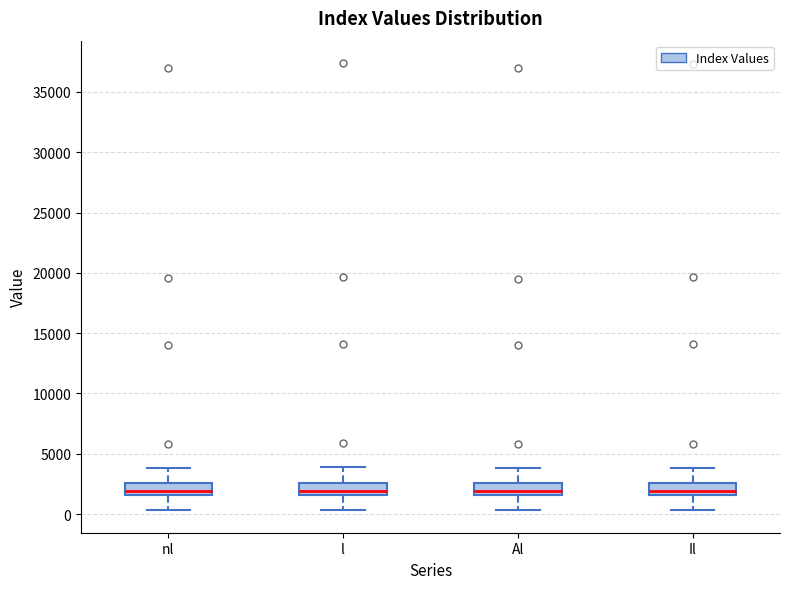

Reading left to right, transcribe this box plot: for each box, give where its median line is, the range the box spans, and where its two whiskers end, as read against the y-axis. The values are not printed on the chart, so give them approximately, as read against the axis.

nl: median 2000, box 1500 to 2500, whiskers 500 to 4000
l: median 2000, box 1500 to 2500, whiskers 500 to 4000
Al: median 2000, box 1500 to 2500, whiskers 500 to 4000
Il: median 2000, box 1500 to 2500, whiskers 500 to 4000